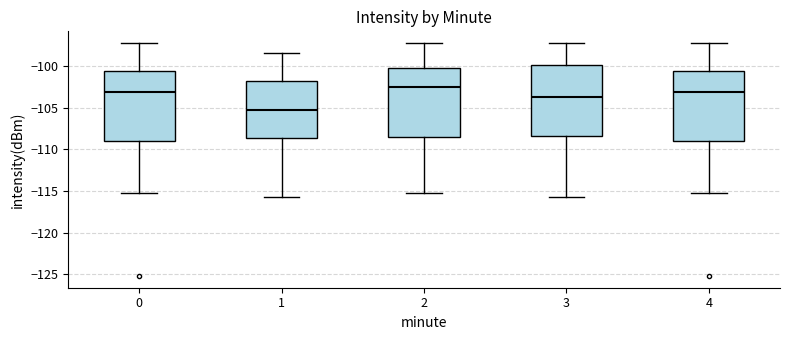

Which box's median line is the lowest?

1